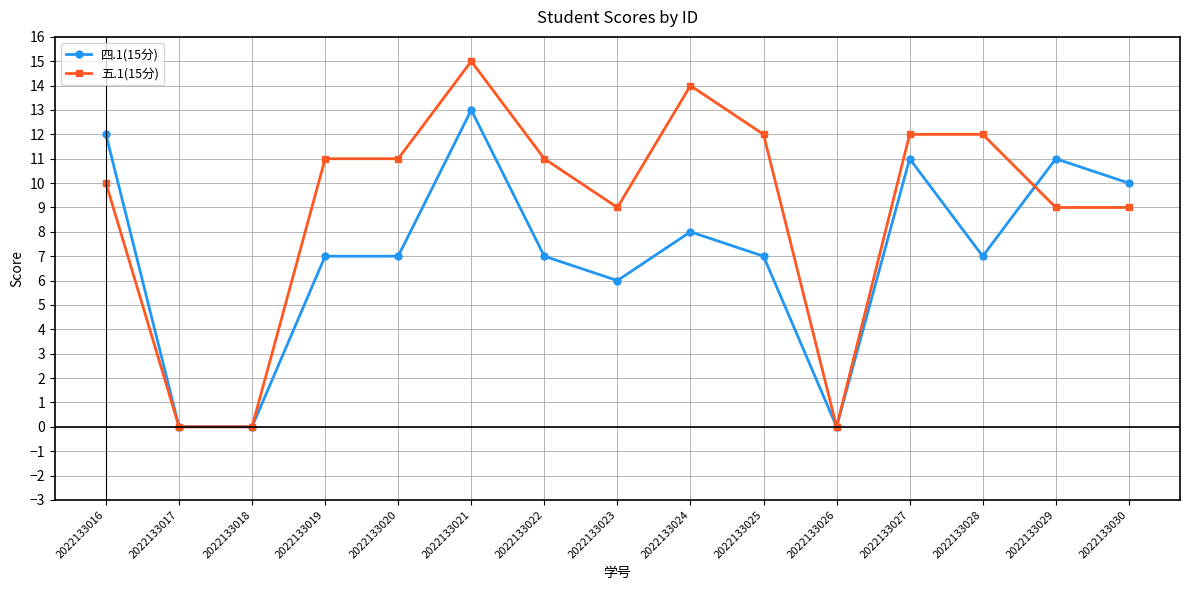

At how many categories does at least one series exceed 7?

12